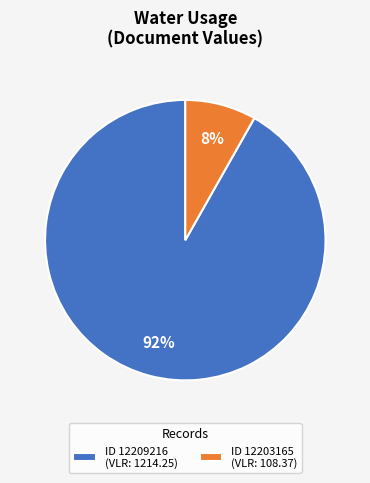

How many slices are in this pie chart?

2